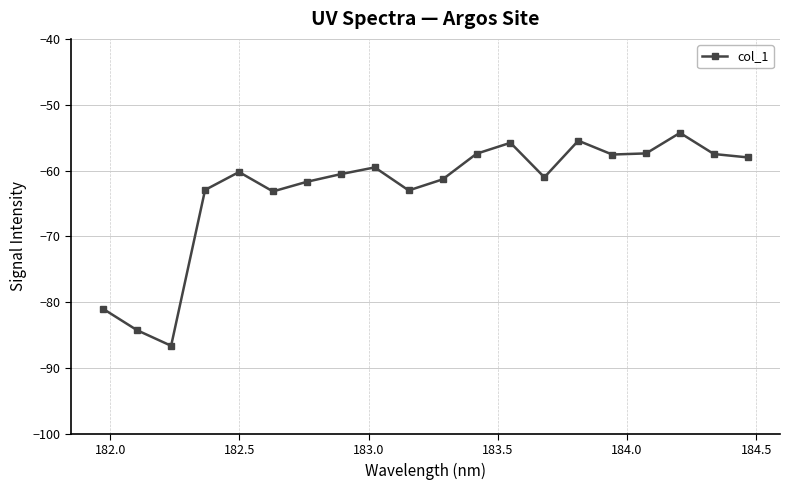

What is the smallest value displayed?

-86.6